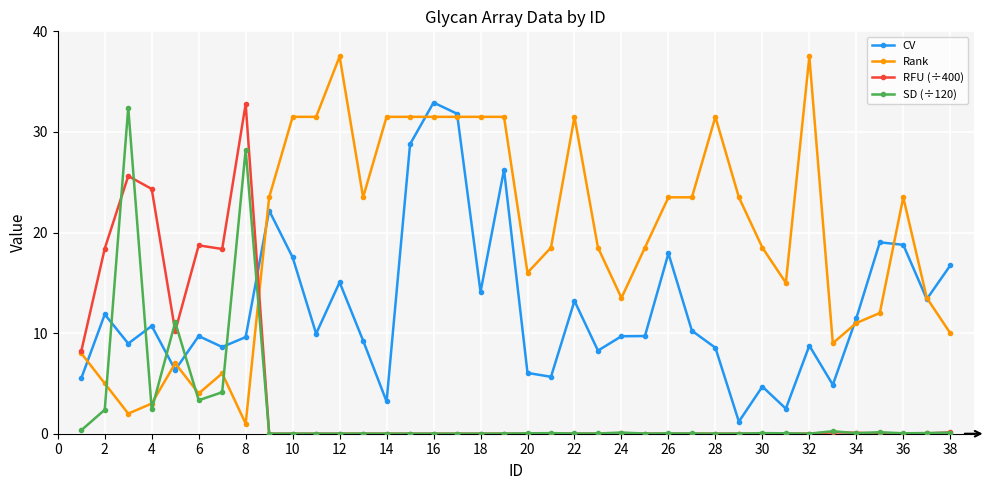

After their last crossing, which series has the higher values: Rank or SD (÷120)?

Rank